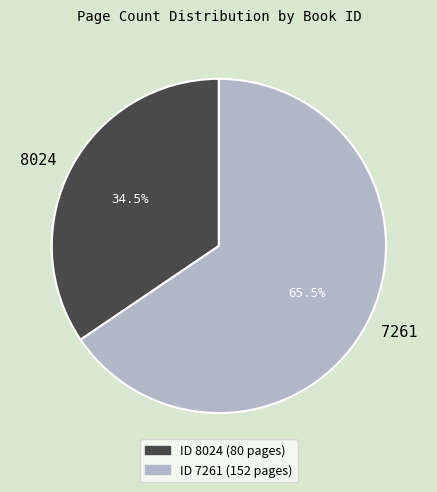

Which category has the biggest portion of the pie?

7261